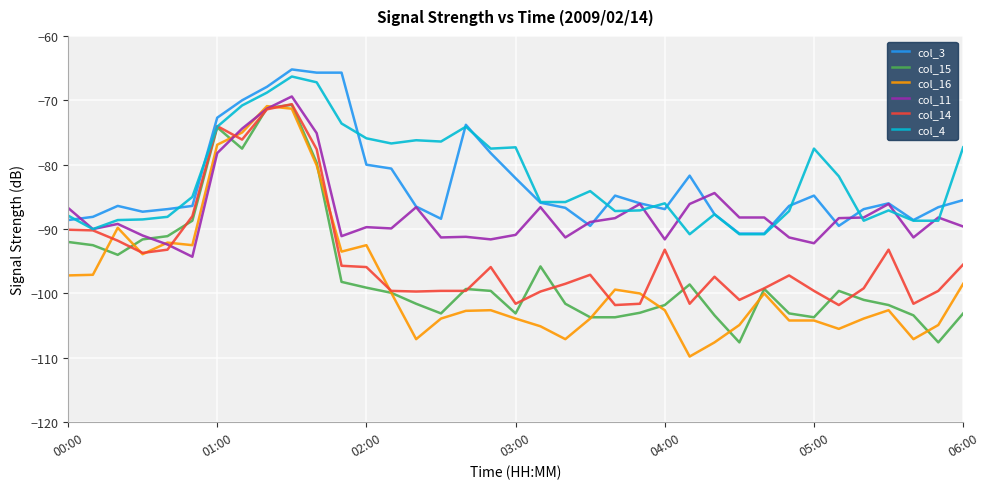

What is the highest value of the col_16 series?

-70.9